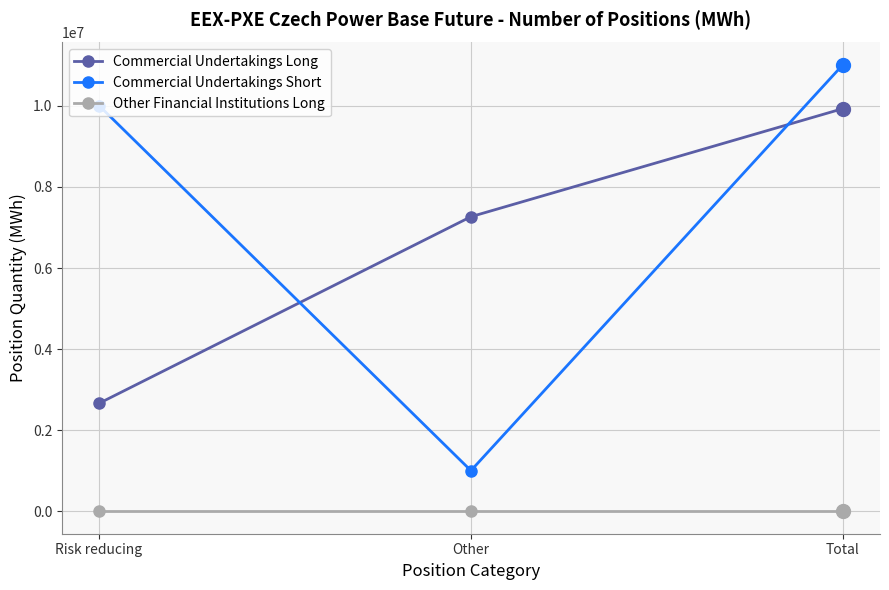

At which category is the sum across all series the highest?

Total